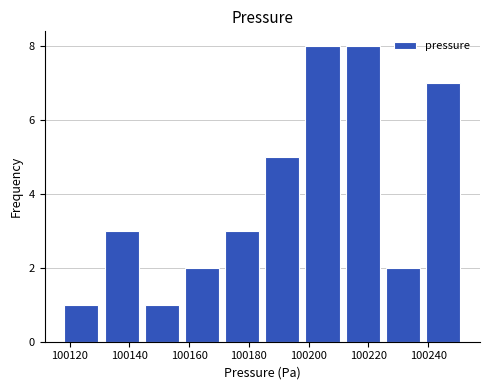

How tall is the bar that spans 100158 to 100172 on the x-axis? Neither the bar edges nor the heights are printed on the chart, so give them approximately, as read against the axes.

2